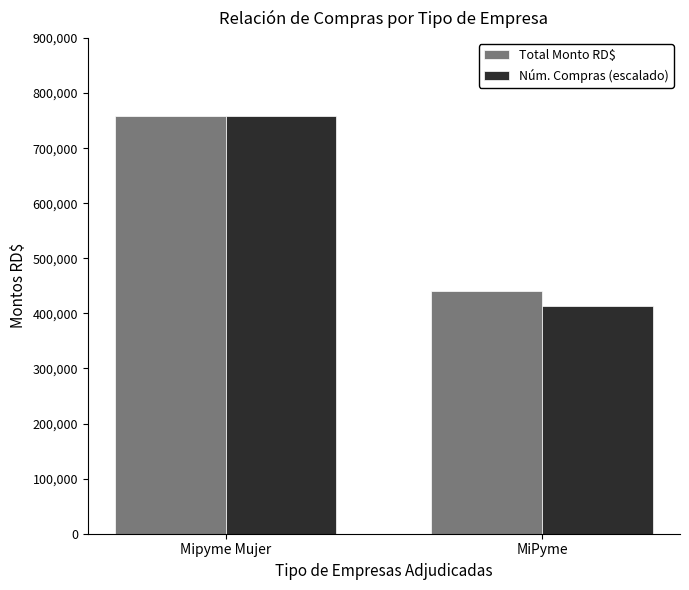

What is the average value of the Núm. Compras (escalado) series?

585456.8